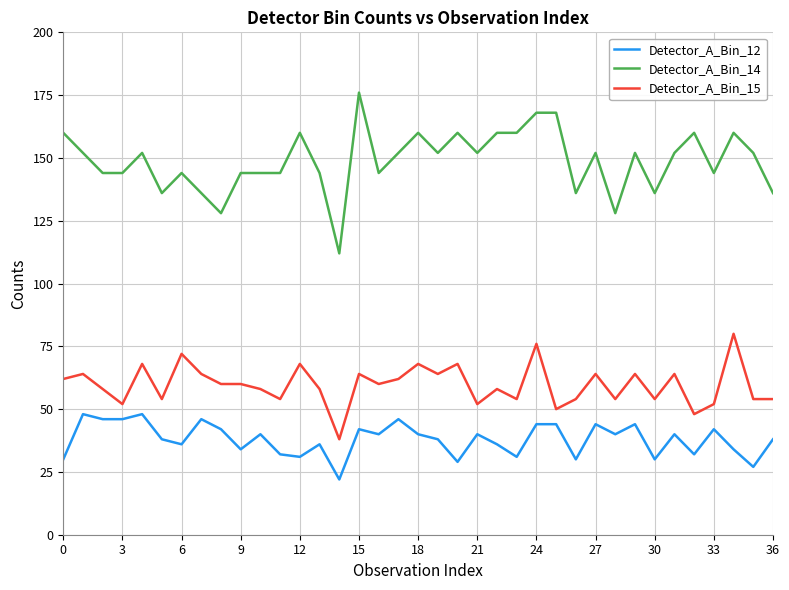

What is the maximum value for Detector_A_Bin_12?

48